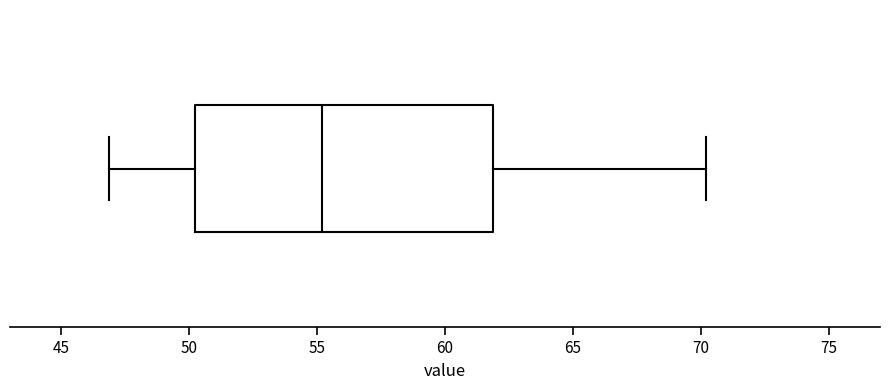

Read this box plot against the x-axis: the position of the median line, the range covered by the box, and the ends of both whiskers. The values are not printed on the chart, so give them approximately, as read against the axis.

median 55, box 50 to 62, whiskers 47 to 70